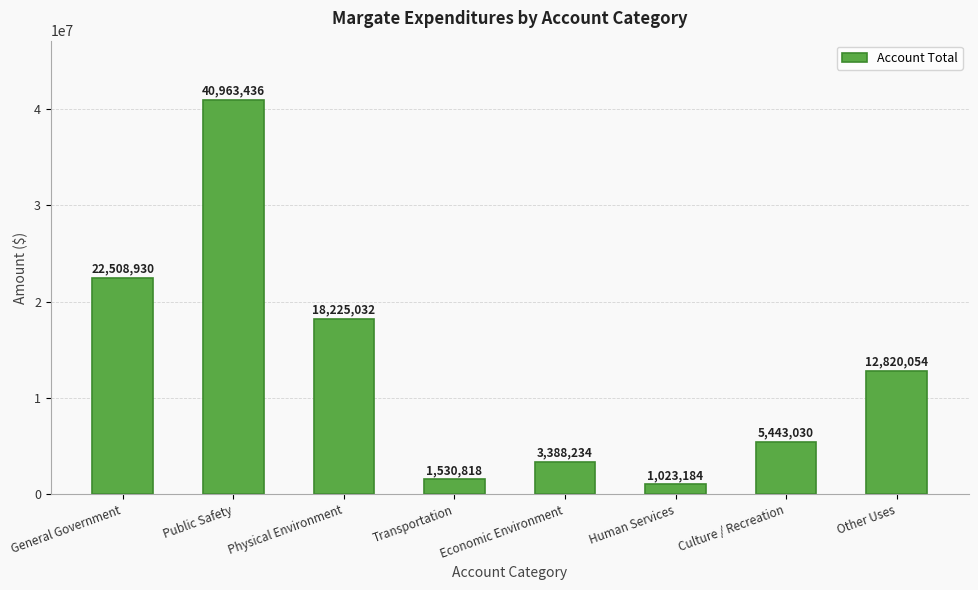

Reading left to right, transcribe all the data shown in this chart.

22508930	40963436	18225032	1530818	3388234	1023184	5443030	12820054